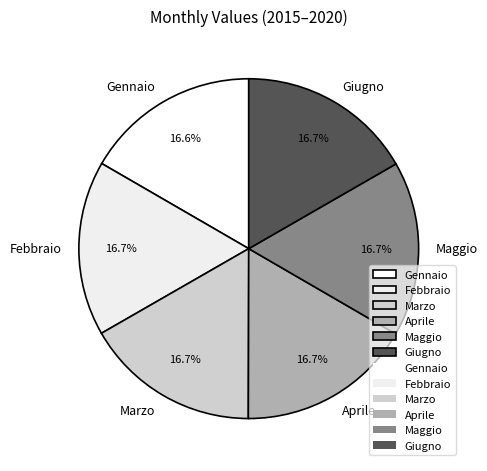

How many segments does this pie chart have?

6